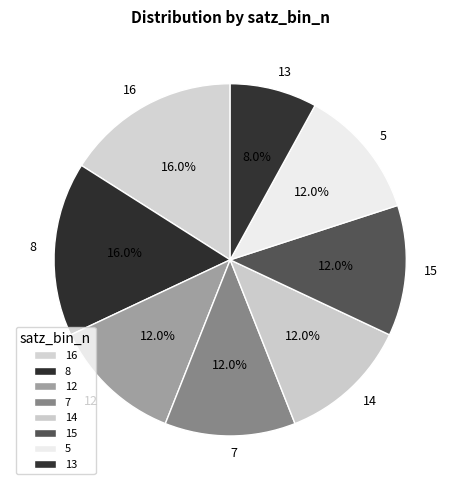

How many slices are in this pie chart?

8